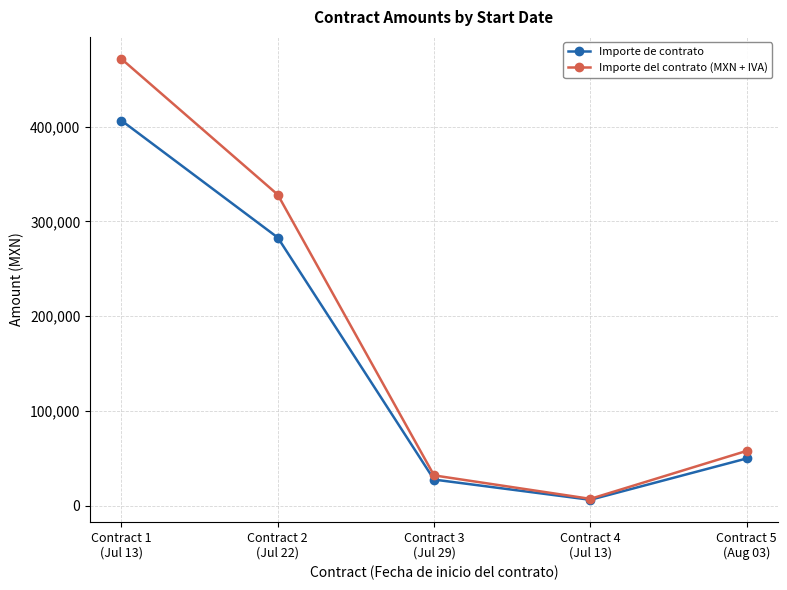

How many lines are shown in the chart?

2